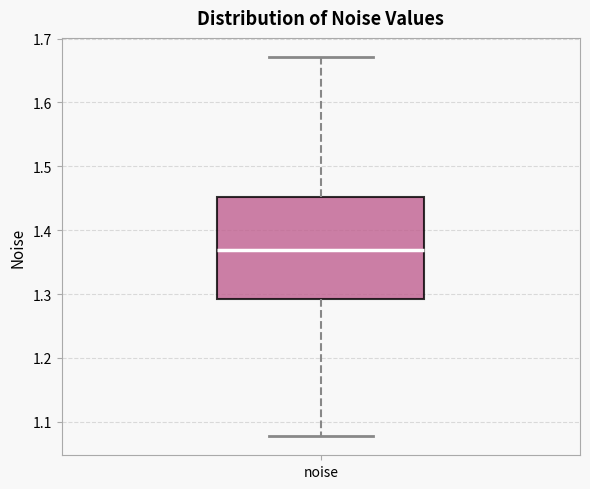

Where does the lower whisker of the box for noise end on the y-axis? The values are not printed on the chart, so give them approximately, as read against the axis.

1.08